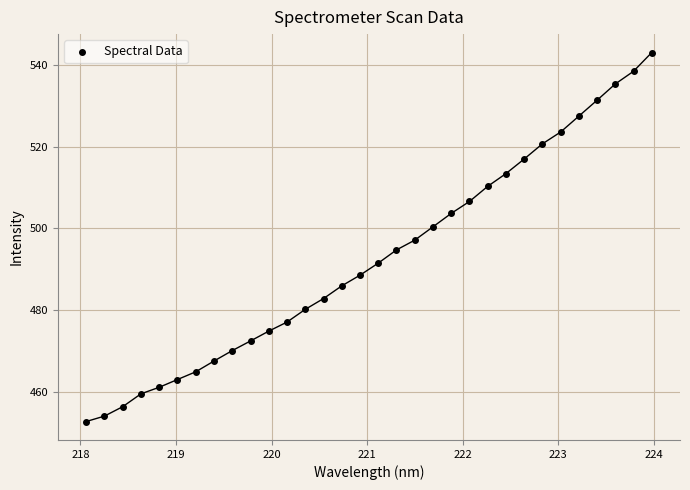

What is the range of X values (max minus min)?

5.9